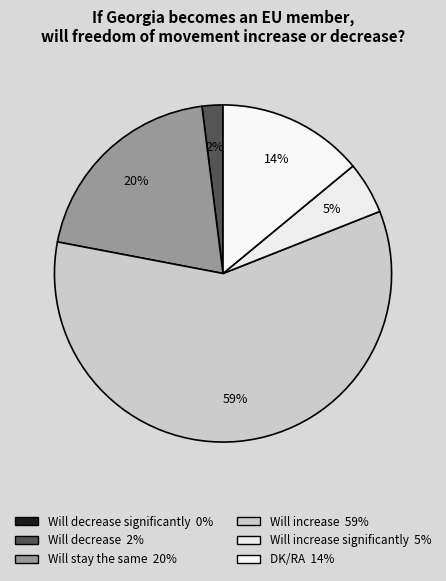

Which category has the biggest portion of the pie?

Will increase